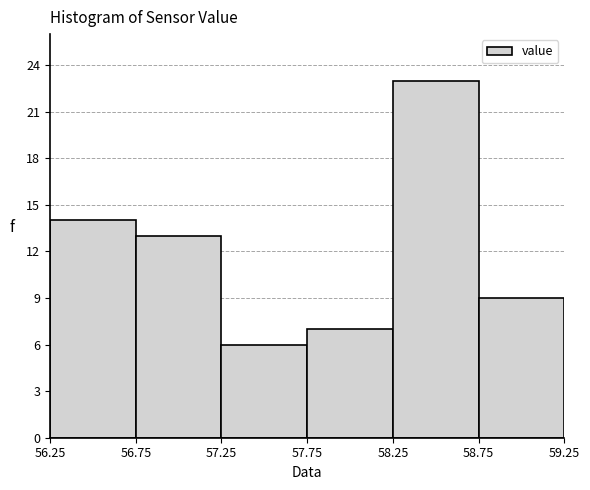

Reading left to right, list every bar in this chart as the range it spans on the x-axis followed by its height. The values are not printed on the chart, so give them approximately, as read against the axis.

56.25 to 56.75: 14
56.75 to 57.25: 13
57.25 to 57.75: 6
57.75 to 58.25: 7
58.25 to 58.75: 23
58.75 to 59.25: 9